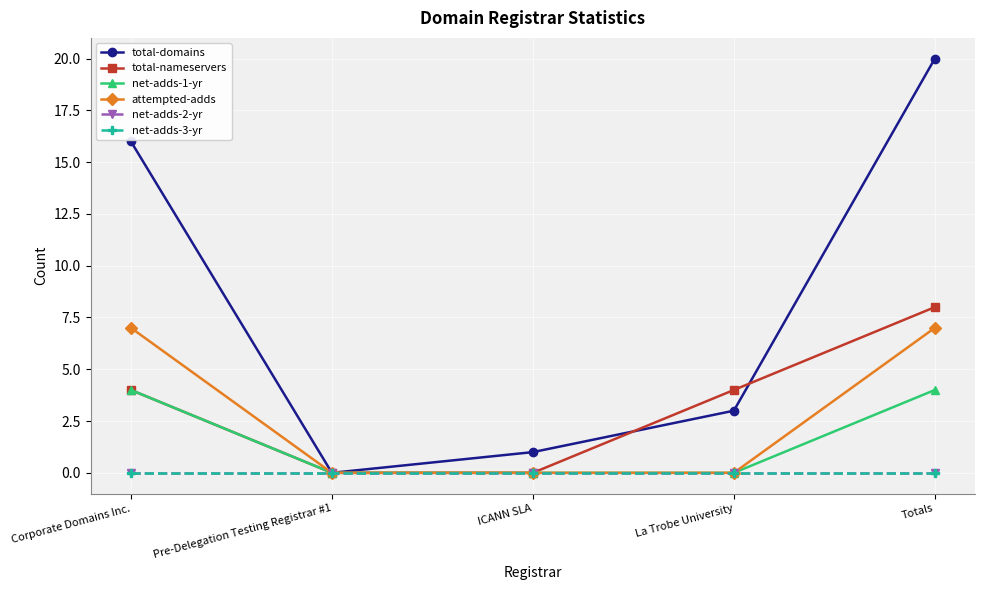

True or false: total-nameservers and net-adds-3-yr intersect in this chart.

False